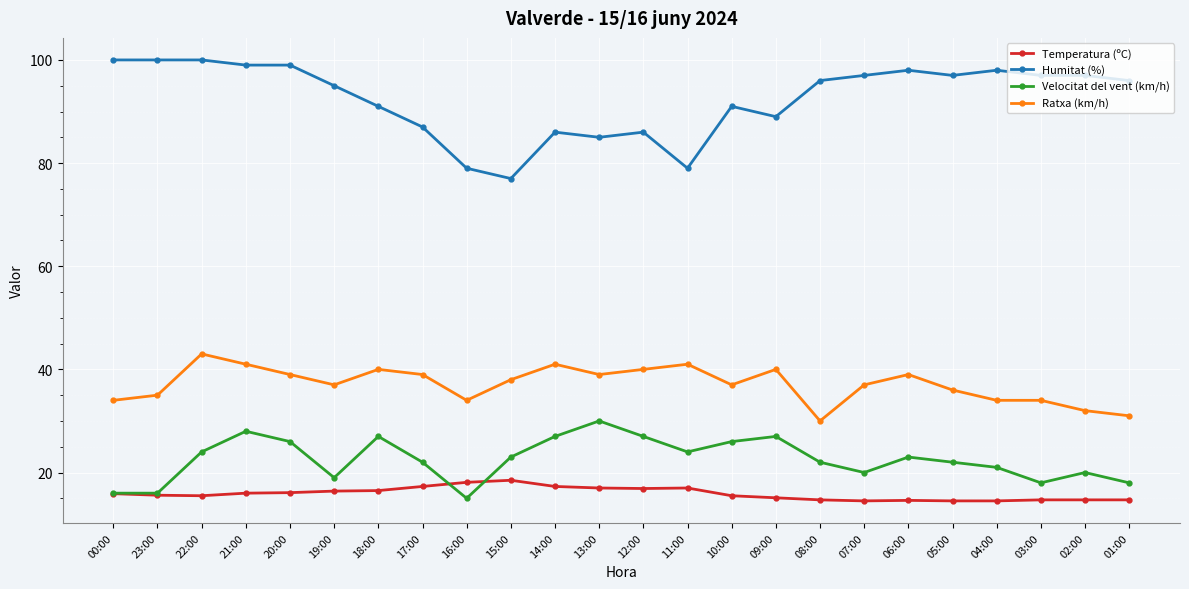

True or false: Temperatura (ºC) and Humitat (%) intersect in this chart.

False